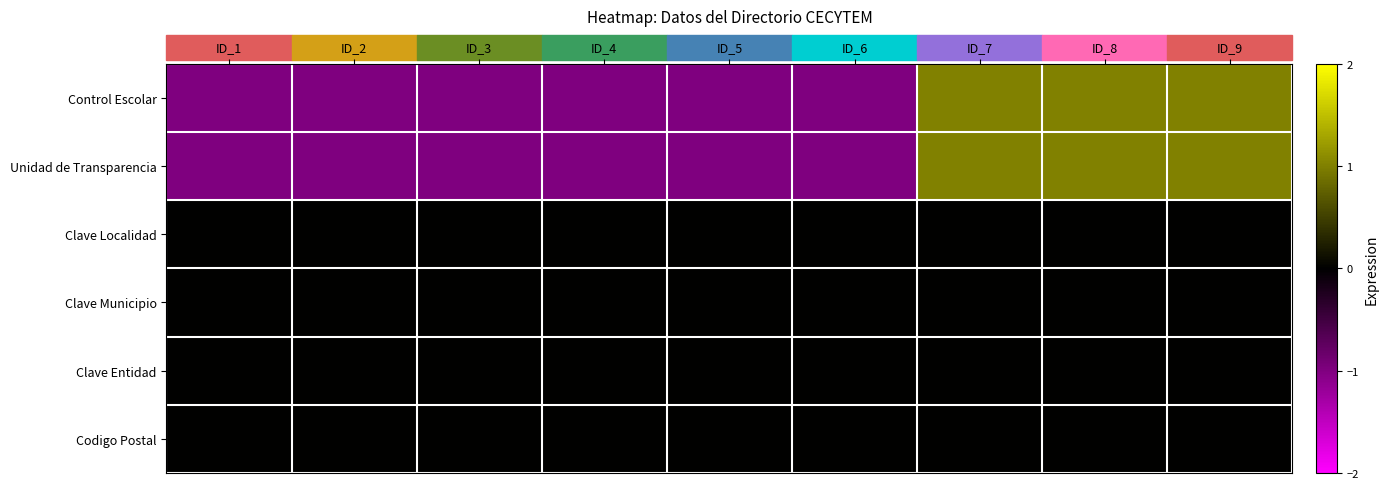

Reading right to left, transcribe all the data shown in this chart.

Control Escolar: ID_9=1	ID_8=1	ID_7=1	ID_6=-1	ID_5=-1	ID_4=-1	ID_3=-1	ID_2=-1	ID_1=-1
Unidad de Transparencia: ID_9=1	ID_8=1	ID_7=1	ID_6=-1	ID_5=-1	ID_4=-1	ID_3=-1	ID_2=-1	ID_1=-1
Clave Localidad: ID_9=0	ID_8=0	ID_7=0	ID_6=0	ID_5=0	ID_4=0	ID_3=0	ID_2=0	ID_1=0
Clave Municipio: ID_9=0	ID_8=0	ID_7=0	ID_6=0	ID_5=0	ID_4=0	ID_3=0	ID_2=0	ID_1=0
Clave Entidad: ID_9=0	ID_8=0	ID_7=0	ID_6=0	ID_5=0	ID_4=0	ID_3=0	ID_2=0	ID_1=0
Codigo Postal: ID_9=0	ID_8=0	ID_7=0	ID_6=0	ID_5=0	ID_4=0	ID_3=0	ID_2=0	ID_1=0